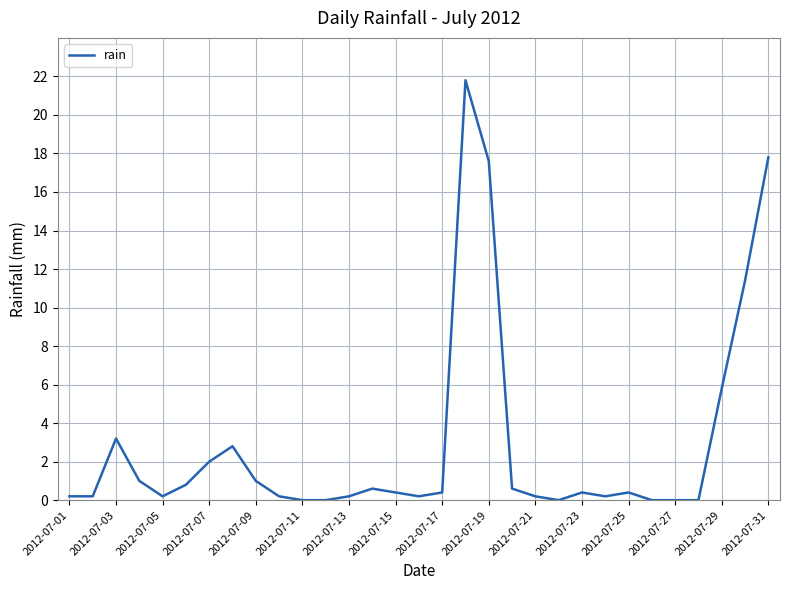

What is the greatest value displayed?

21.8